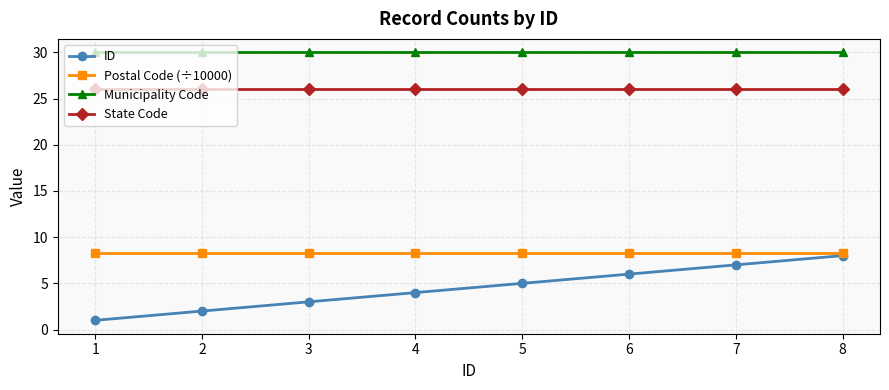

What is the difference between the maximum and minimum values in the ID series?

7.0